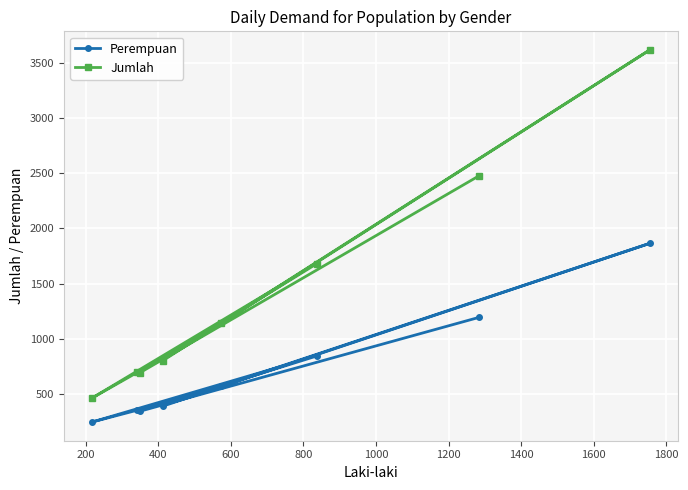

In Perempuan, how many points are higher than both neighbors (excluding endpoints)?

2